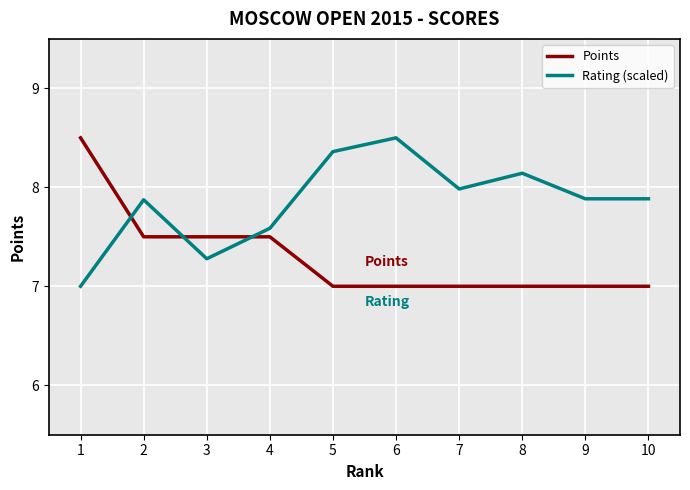

At which label is Rating (scaled) closest to 7?

1